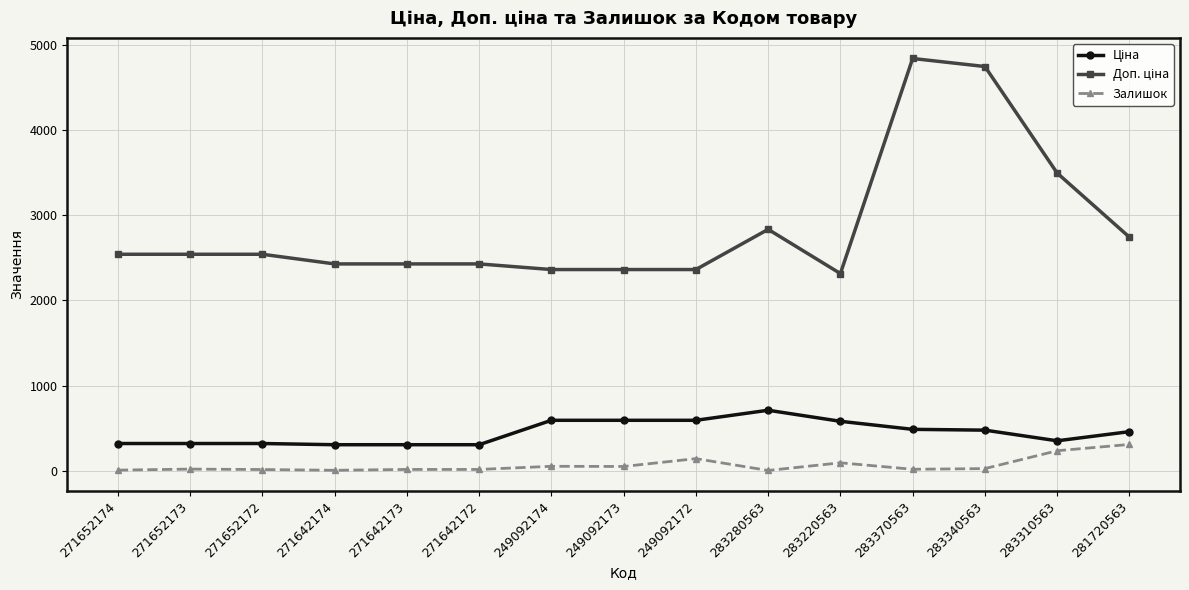

Which category has the highest value across all series?

283370563